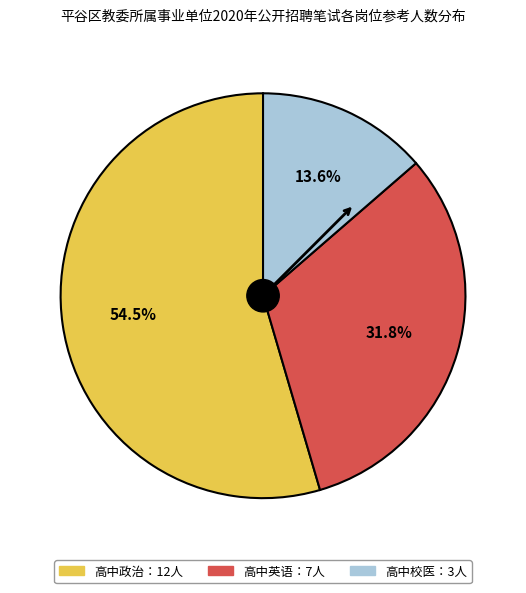

Is there any slice that represents more than half of the pie?

Yes